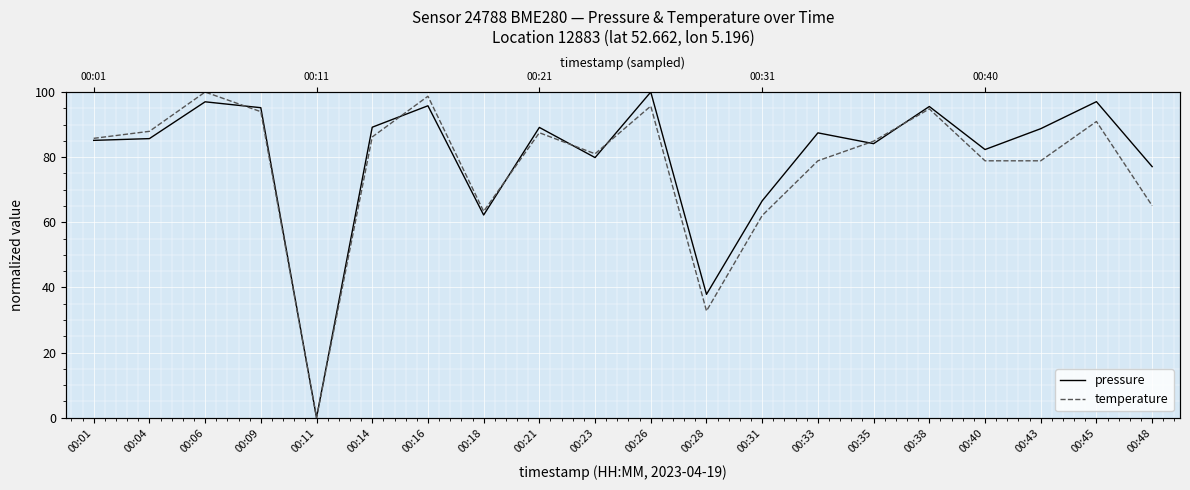

What is the value of the temperature point at the 8th from the left?

63.4